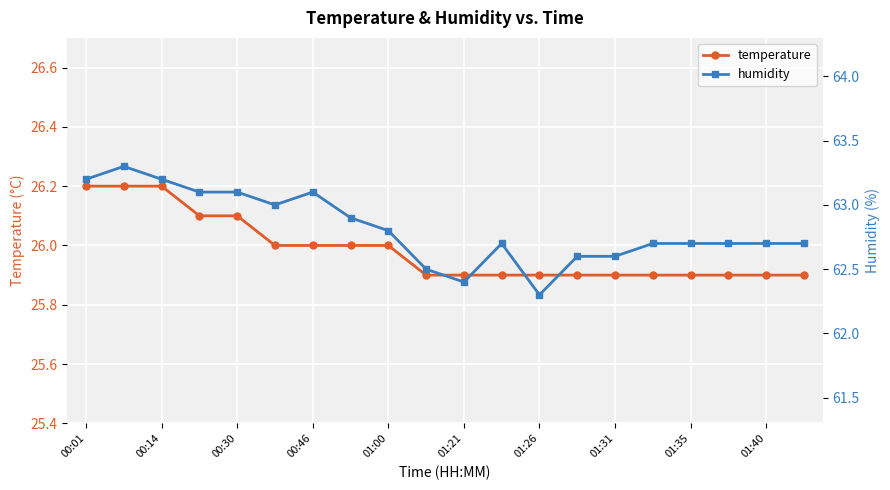

List the series in order of their overall mean, lowest first.

temperature, humidity